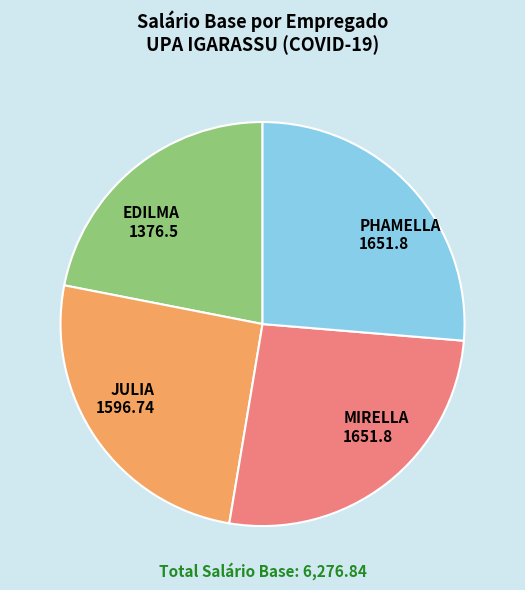

Is there any slice that represents more than half of the pie?

No